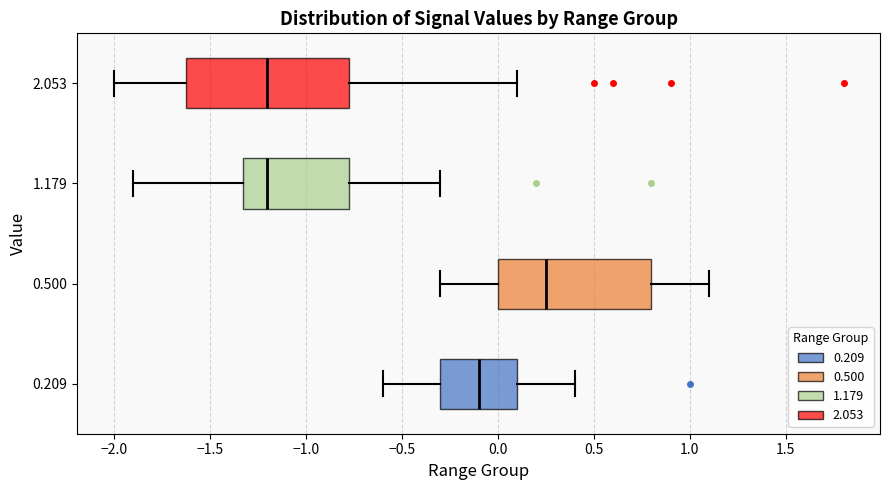

Where is the left edge of the box at y = 1.179 on the x-axis? The values are not printed on the chart, so give them approximately, as read against the axis.

-1.30